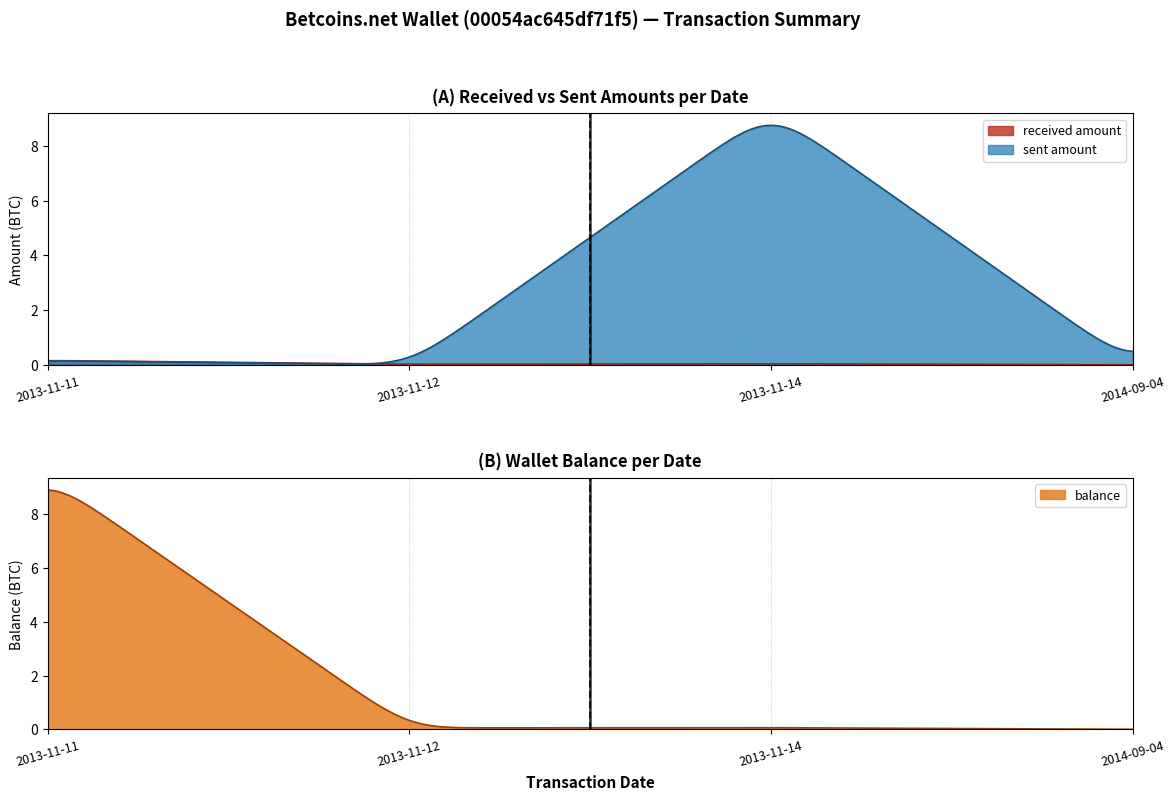

After their last crossing, which series has the higher values: received amount or sent amount?

sent amount